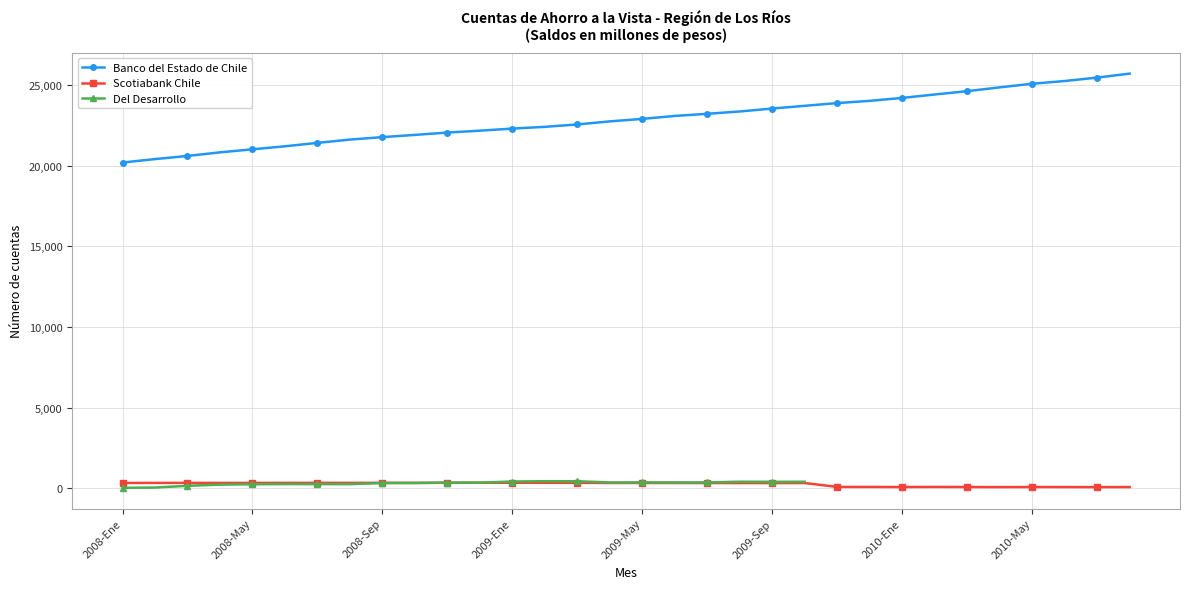

What is the highest value of the Banco del Estado de Chile series?

25720